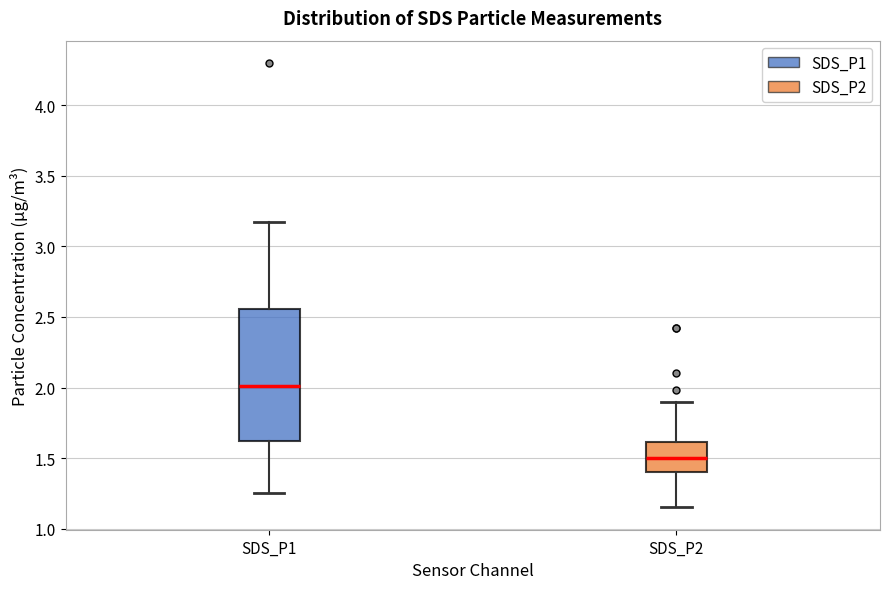

Reading left to right, read every box against the y-axis: the position of its median line, the range the box covers, and the ends of its whiskers. The values are not printed on the chart, so give them approximately, as read against the axis.

SDS_P1: median 2.00, box 1.60 to 2.55, whiskers 1.25 to 3.15
SDS_P2: median 1.50, box 1.40 to 1.60, whiskers 1.15 to 1.90